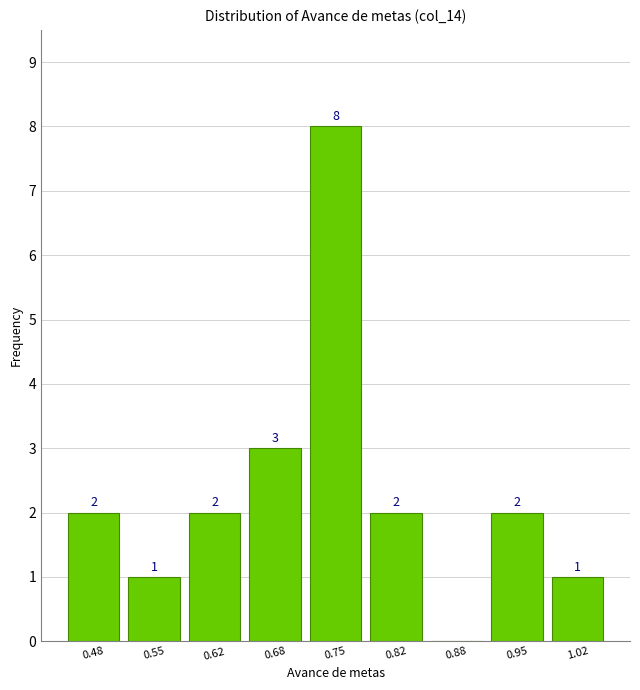

Which range on the x-axis has the tallest bar?

0.72 to 0.78